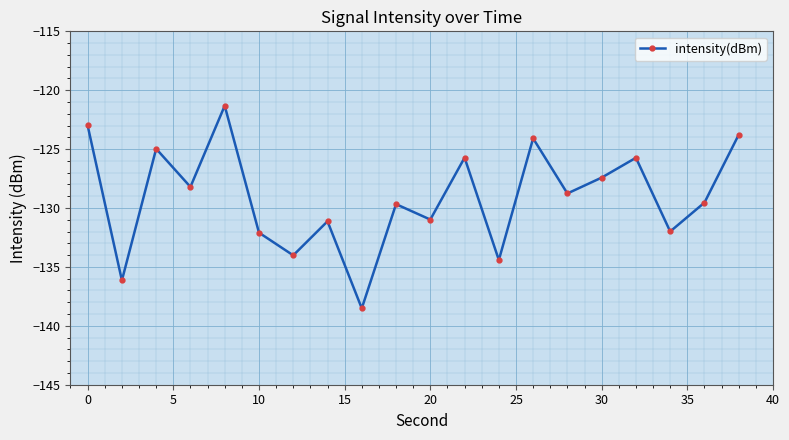

What is the average value?

-129.1